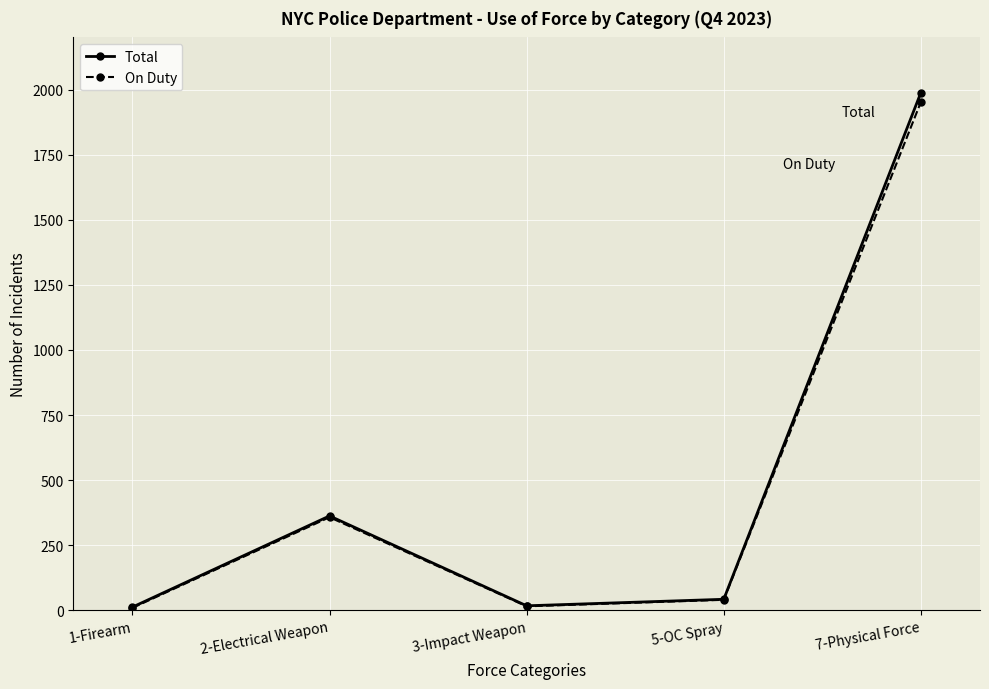

What is the total value across all series at 1-Firearm?

23